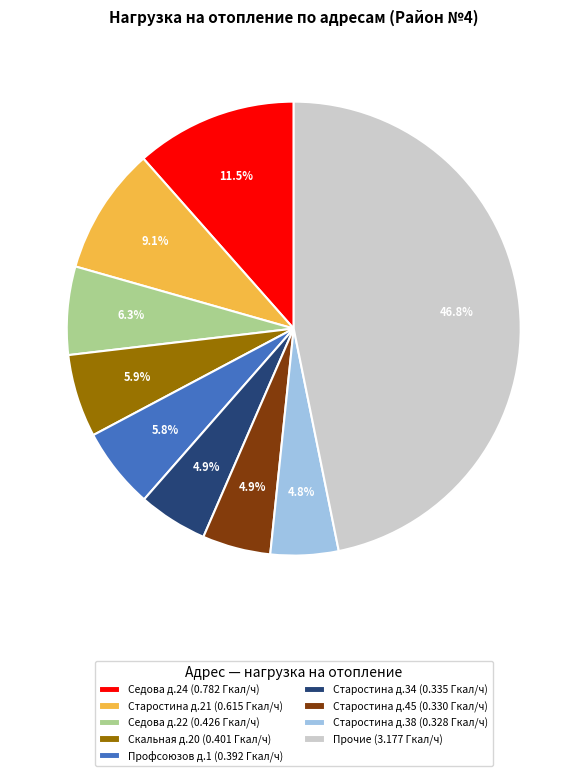

What is the largest slice in the pie chart?

Прочие (3.177 Гкал/ч)